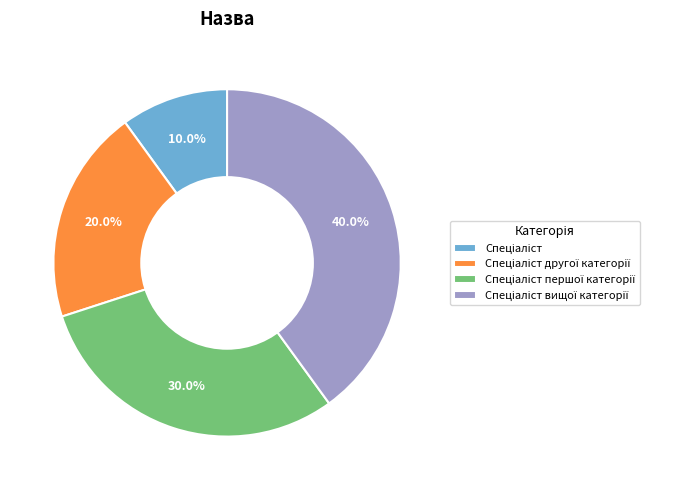

Is there any slice that represents more than half of the pie?

No